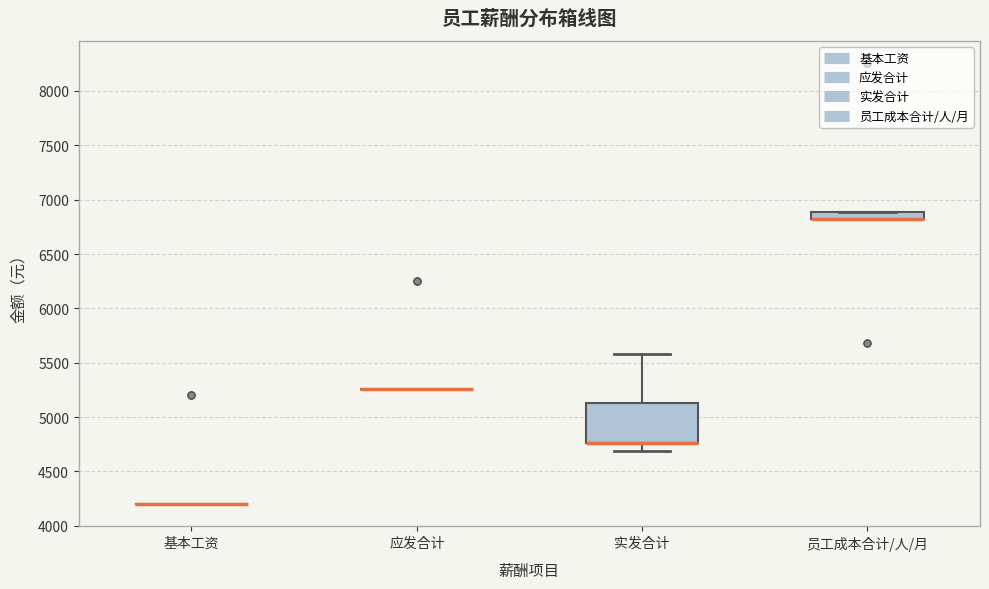

Where is the lower edge of the box for 实发合计 on the y-axis? The values are not printed on the chart, so give them approximately, as read against the axis.

4750